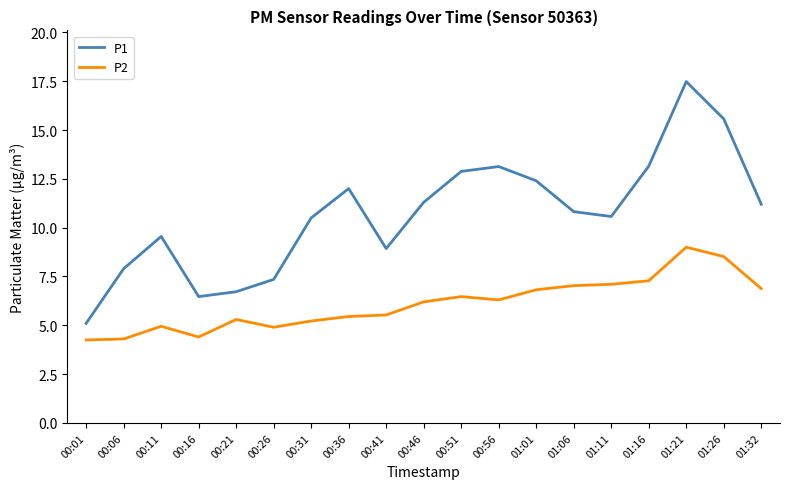

True or false: P1 and P2 intersect in this chart.

False